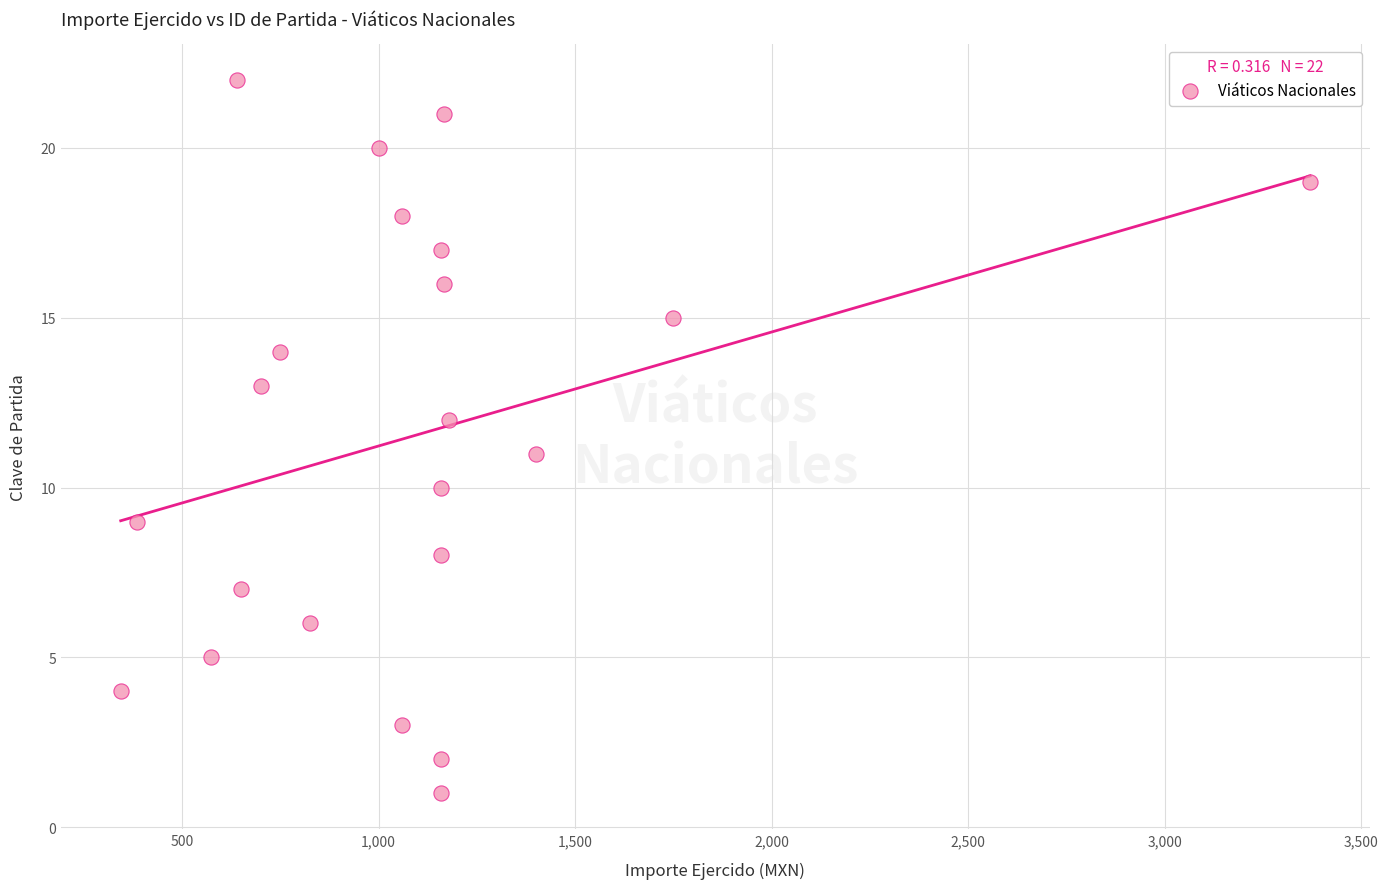

What is the range of Y values (max minus min)?

21